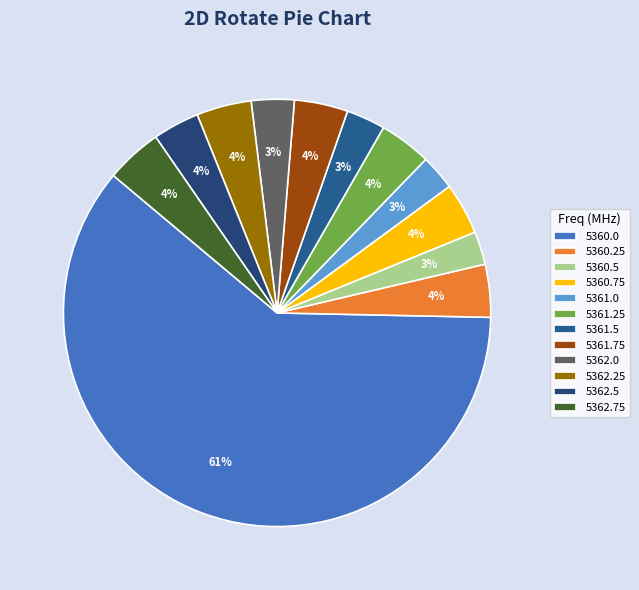

Which slice represents more than half of the pie?

5360.0